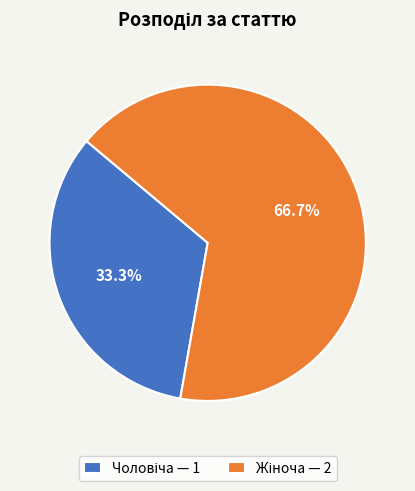

Does any single category account for the majority?

Yes